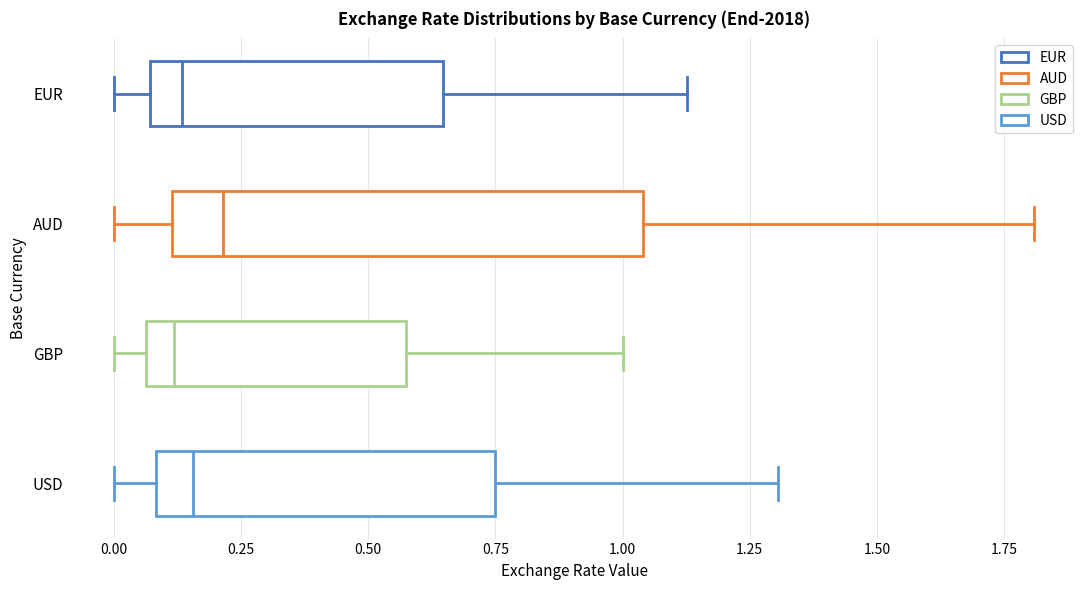

Reading bottom to top, transcribe this box plot: for each box, give where its median line is, the range the box spans, and where its two whiskers end, as read against the x-axis. The values are not printed on the chart, so give them approximately, as read against the axis.

USD: median 0.15, box 0.10 to 0.75, whiskers 0.00 to 1.30
GBP: median 0.10, box 0.05 to 0.55, whiskers 0.00 to 1.00
AUD: median 0.20, box 0.10 to 1.05, whiskers 0.00 to 1.80
EUR: median 0.15, box 0.05 to 0.65, whiskers 0.00 to 1.15